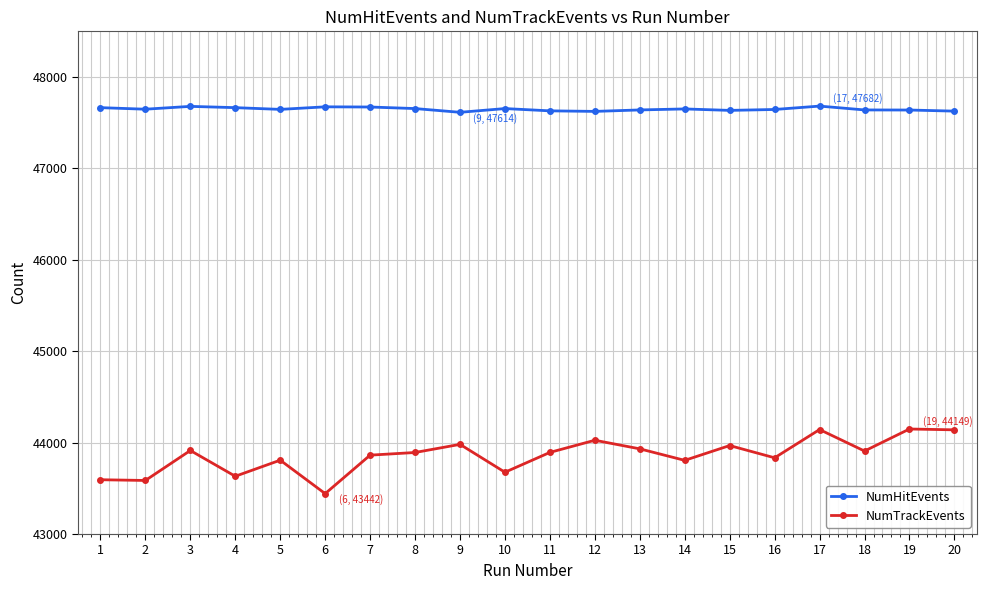

What is the total value across all series at 4?

91297